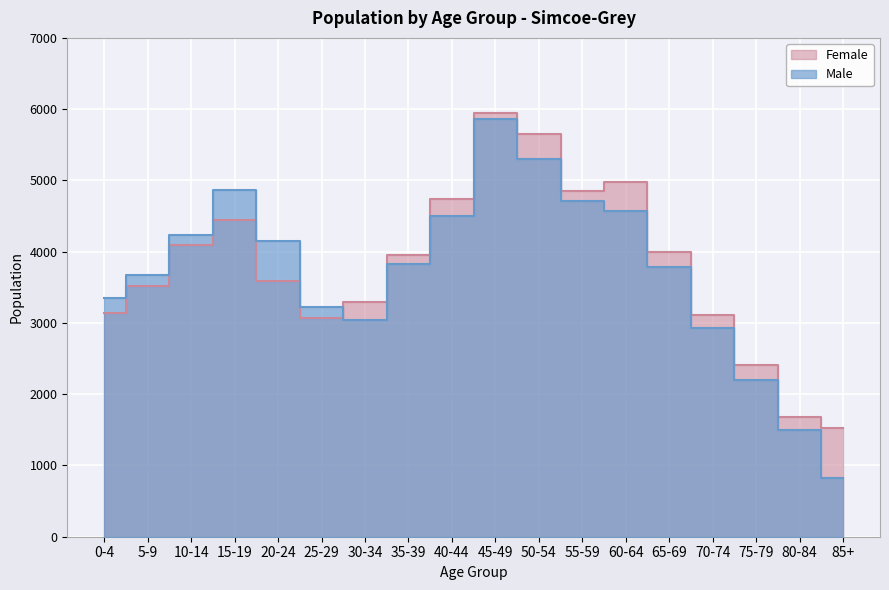

At how many categories does at least one series exceed 4971?

3